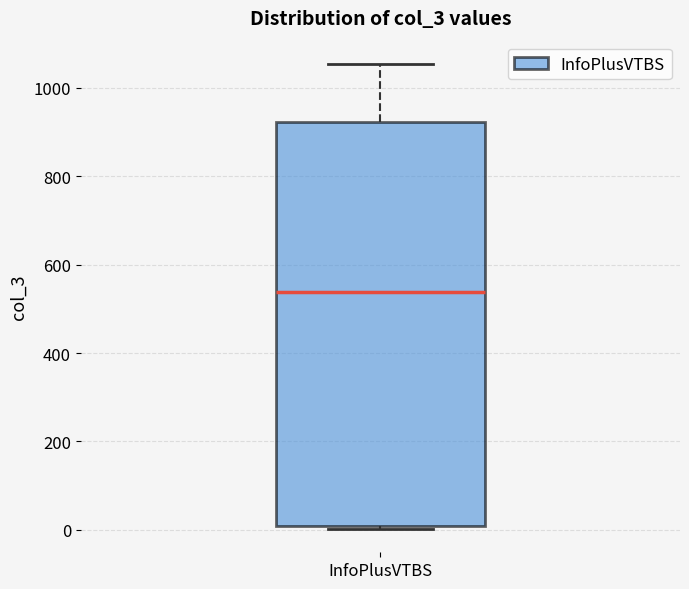

Read this box plot against the y-axis: the position of the median line, the range covered by the box, and the ends of both whiskers. The values are not printed on the chart, so give them approximately, as read against the axis.

median 540, box 0 to 920, whiskers 0 (just below the box's lower edge) to 1060